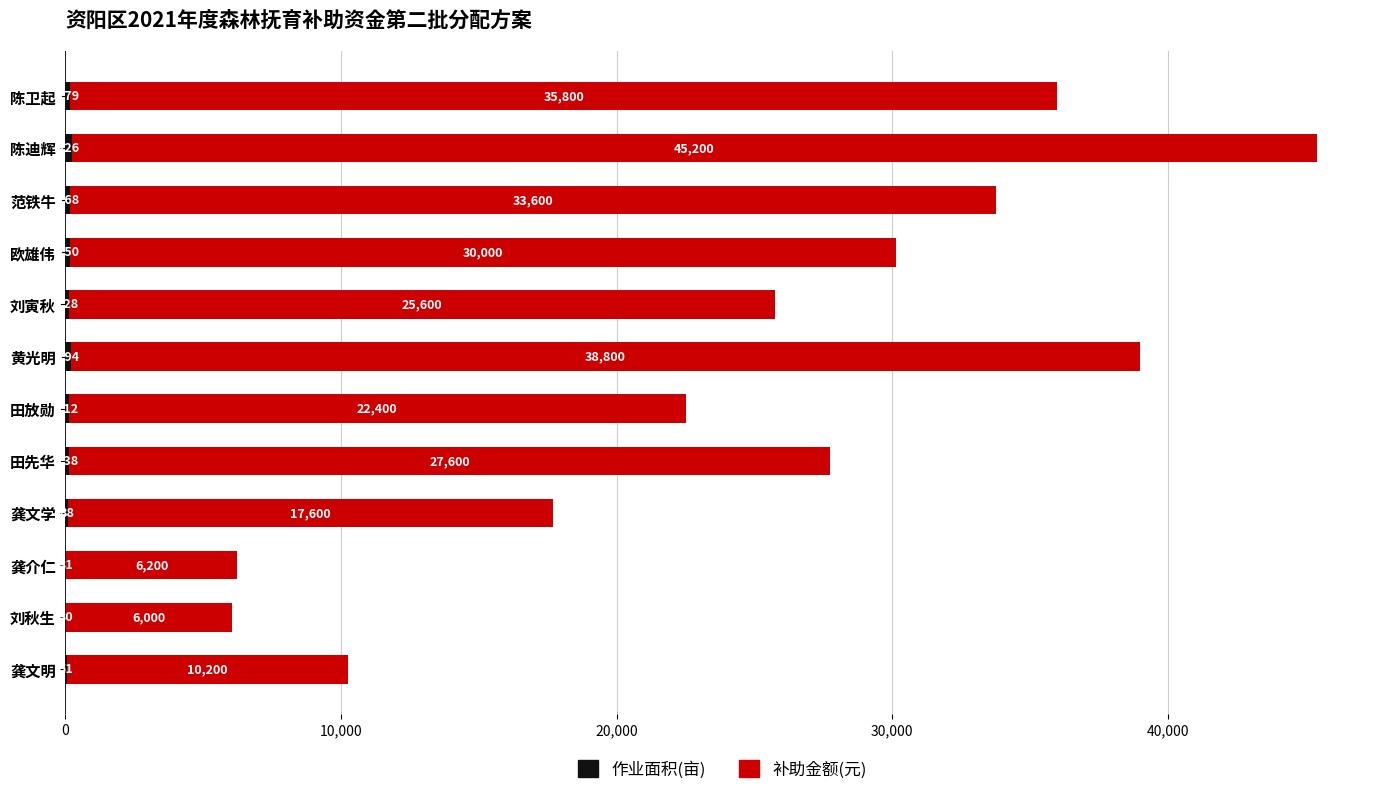

At which category is the sum across all series the highest?

陈迪辉